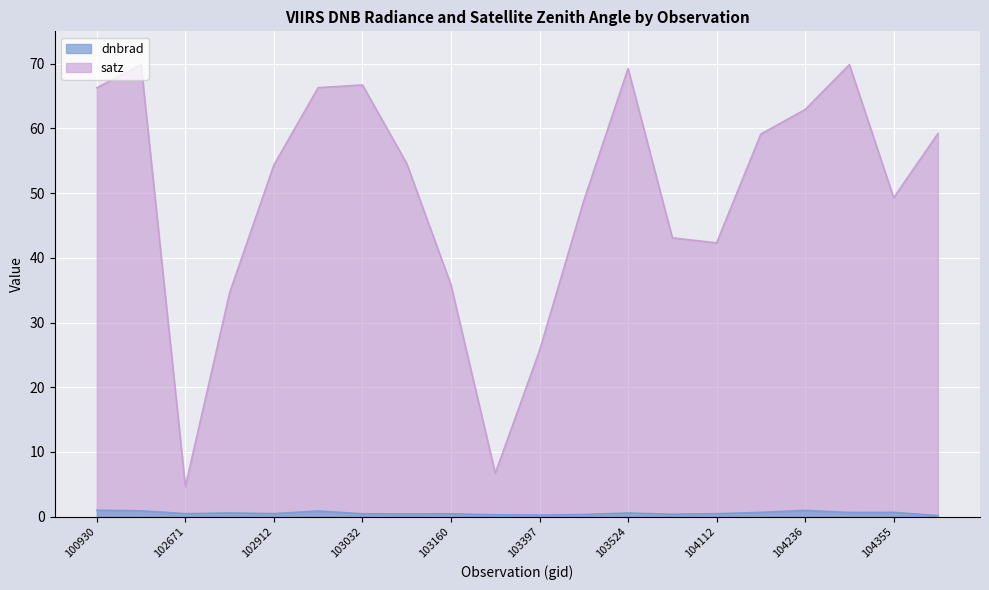

Rank the series by their maximum value, from highest to lowest.

satz, dnbrad